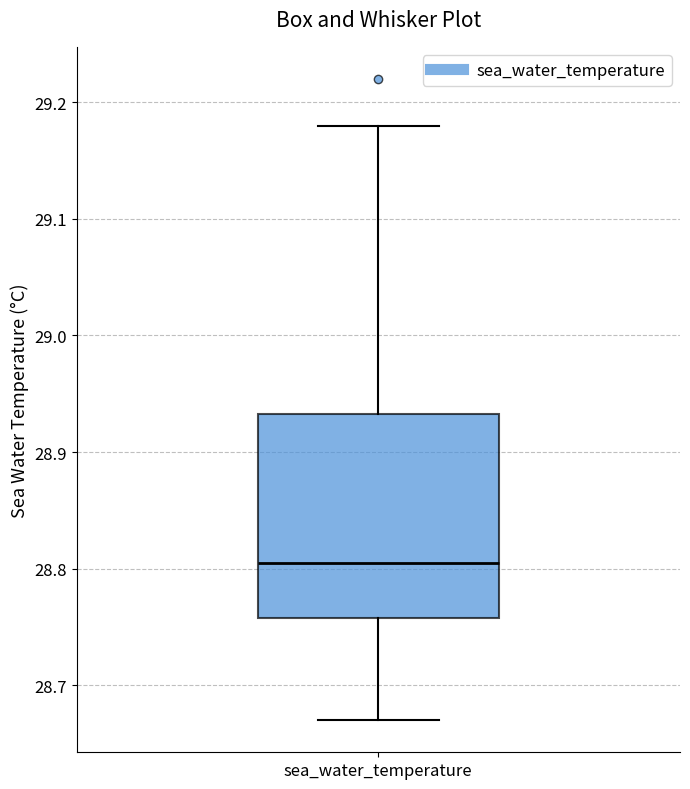

Where is the lower edge of the box for sea_water_temperature on the y-axis? The values are not printed on the chart, so give them approximately, as read against the axis.

28.76